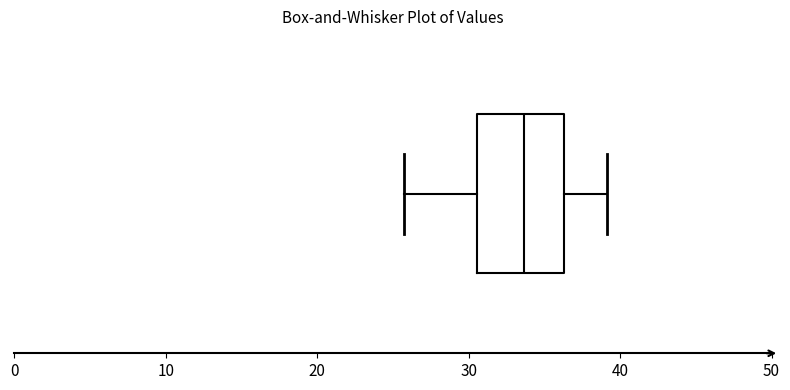

Read this box plot against the x-axis: the position of the median line, the range covered by the box, and the ends of both whiskers. The values are not printed on the chart, so give them approximately, as read against the axis.

median 34, box 31 to 36, whiskers 26 to 39